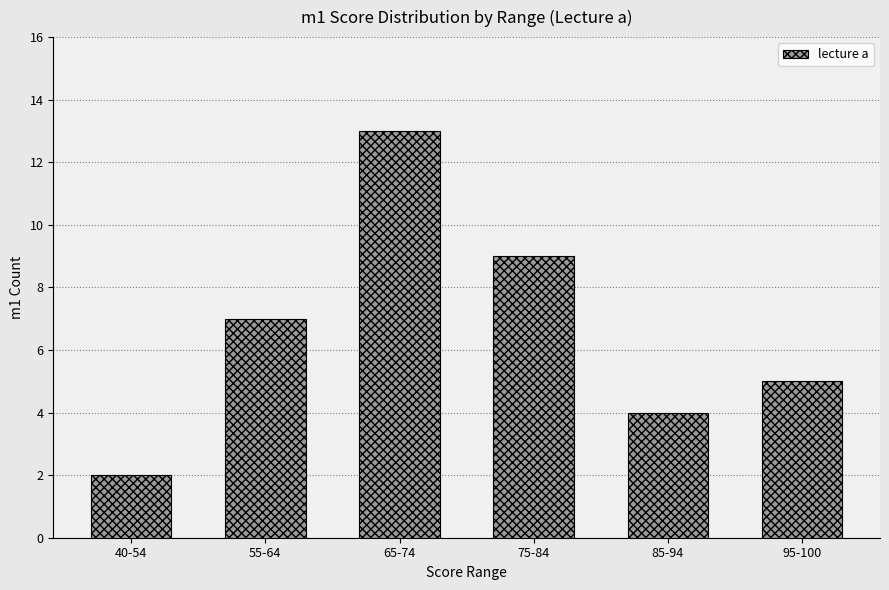

At which label is the value closest to 7?

55-64